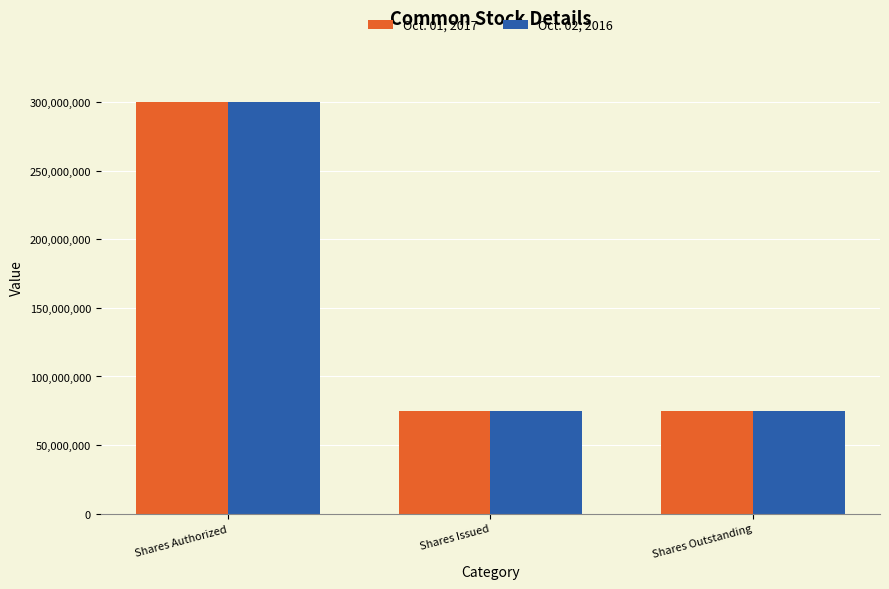

How many groups of bars are there?

3